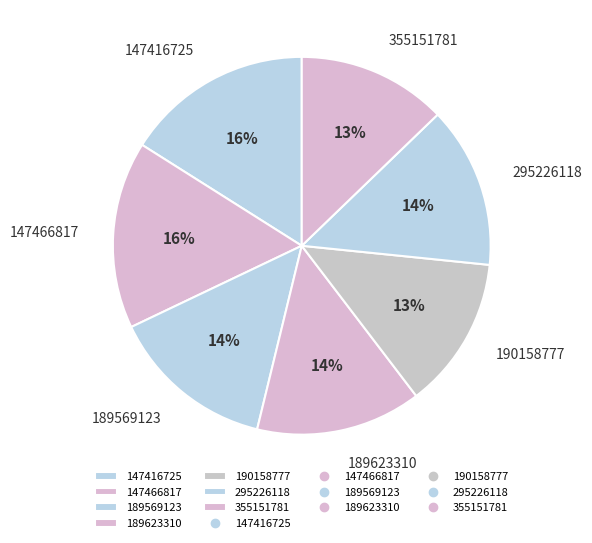

The 190158777 slice represents 13% of the pie. True or false?

True